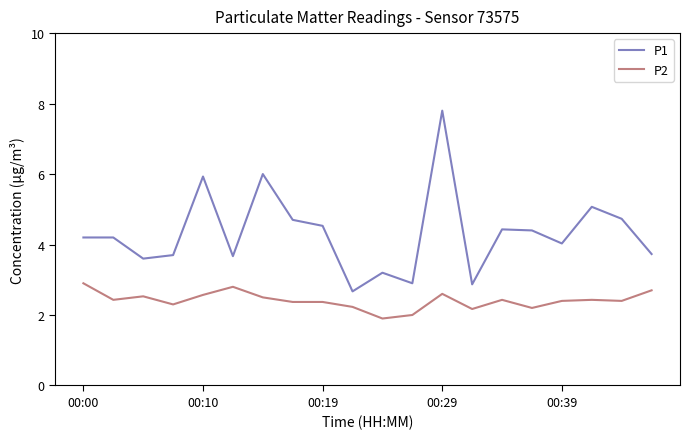

In P1, how many points are lower than both neighbors (excluding endpoints)?

6